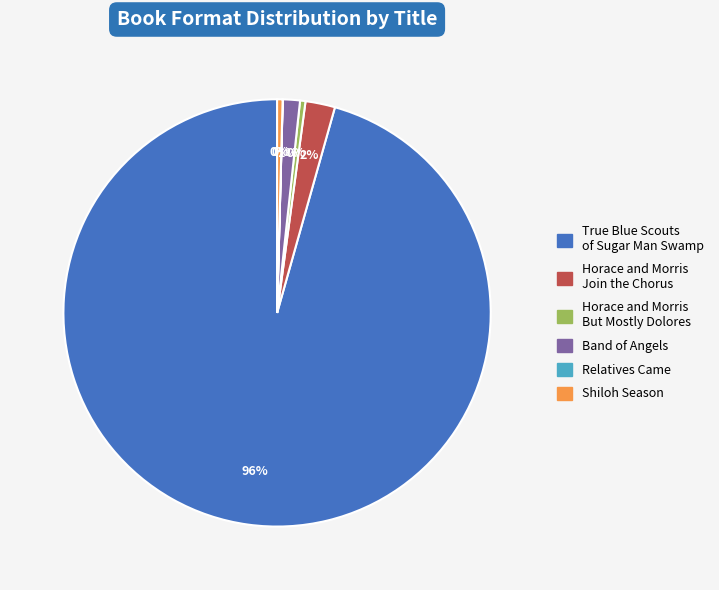

Which slice is the largest?

True Blue Scouts of Sugar Man Swamp